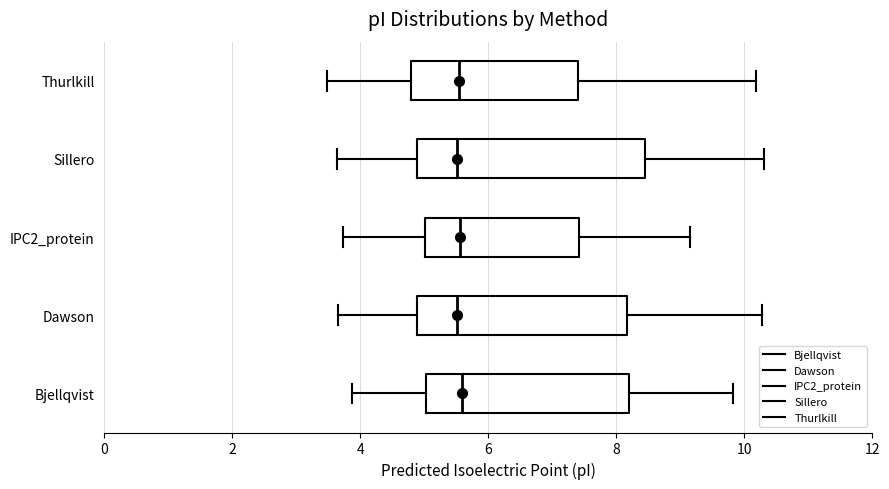

Where is the right edge of the box for IPC2_protein on the x-axis? The values are not printed on the chart, so give them approximately, as read against the axis.

7.4